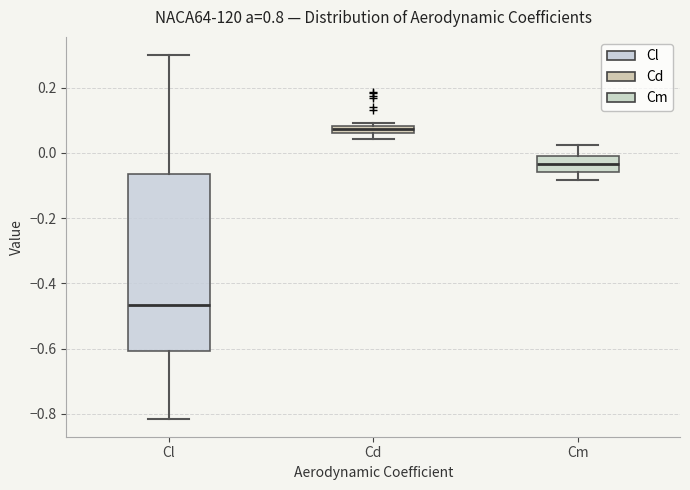

Where does the upper whisker of the box for Cl end on the y-axis? The values are not printed on the chart, so give them approximately, as read against the axis.

0.30